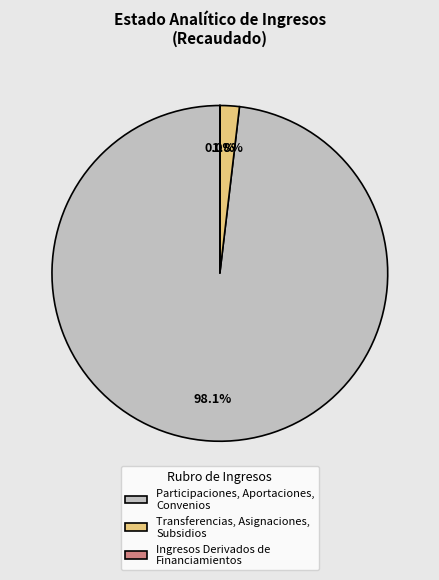

How much of the chart is everything except Transferencias, Asignaciones, Subsidios?

98.2%